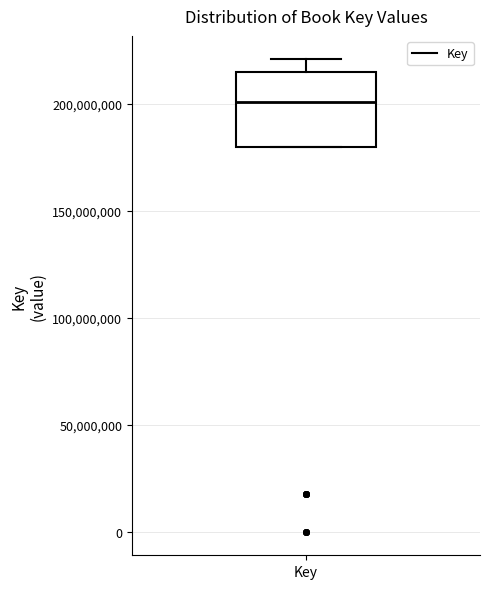

Read this box plot against the y-axis: the position of the median line, the range covered by the box, and the ends of both whiskers. The values are not printed on the chart, so give them approximately, as read against the axis.

median 200000000, box 180000000 to 215000000, whiskers 180000000 to 220000000